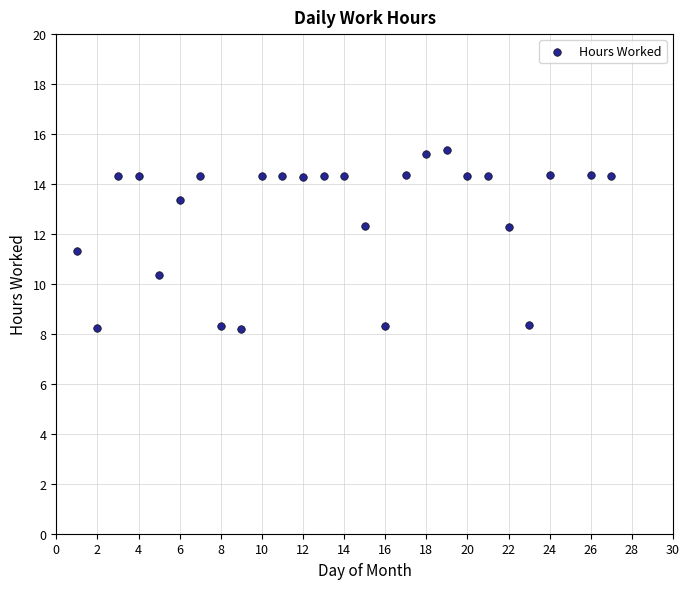

What is the range of X values (max minus min)?

26.0